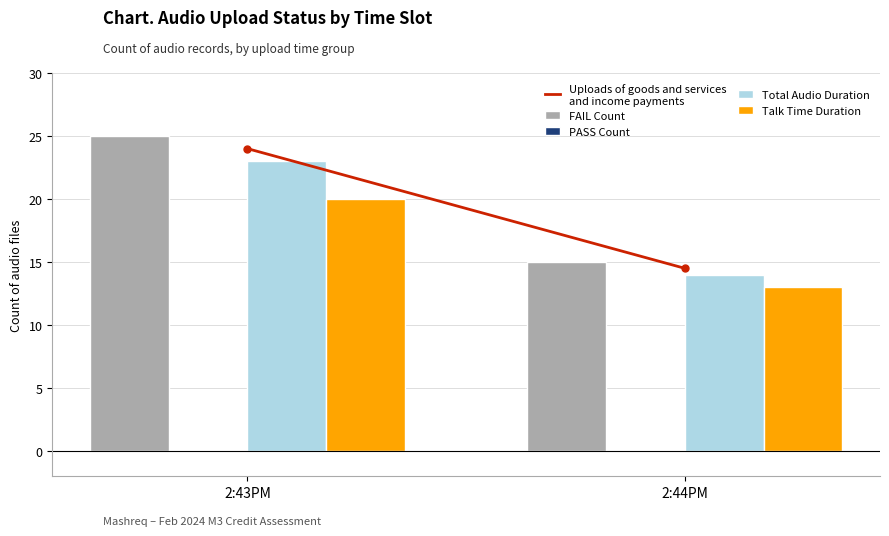

What is the value of the Talk Time Duration bar at the 1st from the left?

20